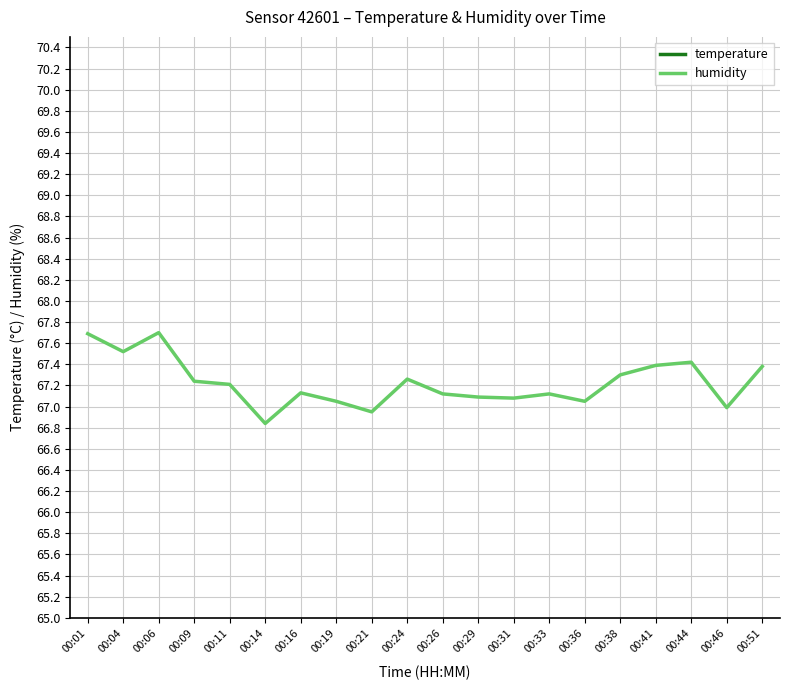

True or false: temperature and humidity cross at least once.

False